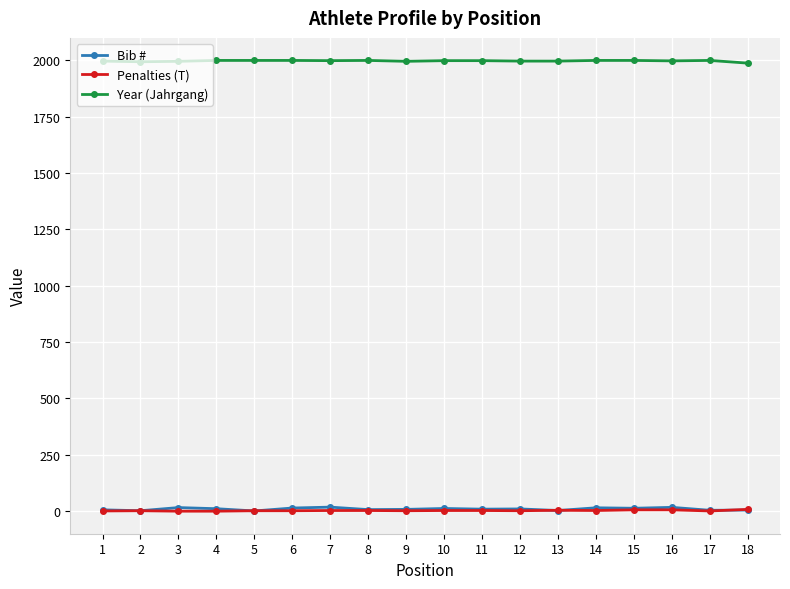

What is the maximum value shown in the chart?

2000